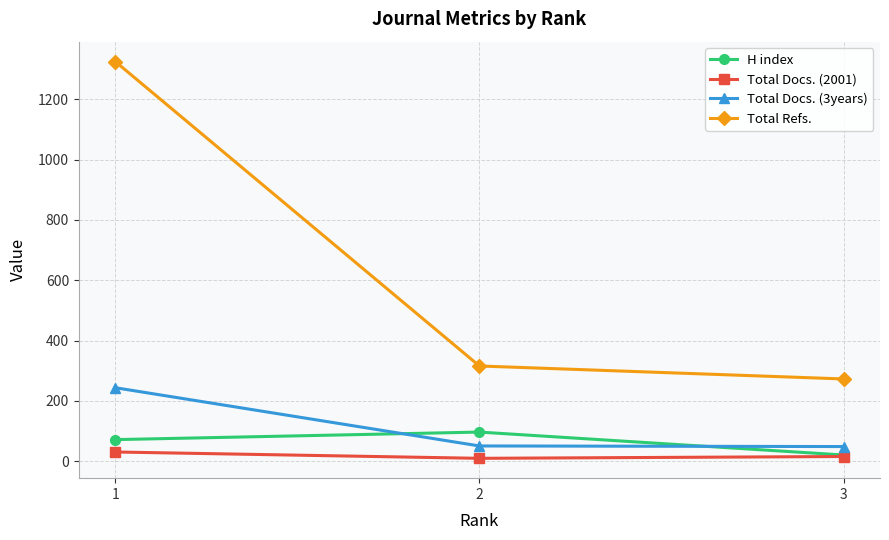

Which series changed the most between 1 and 2?

Total Refs.